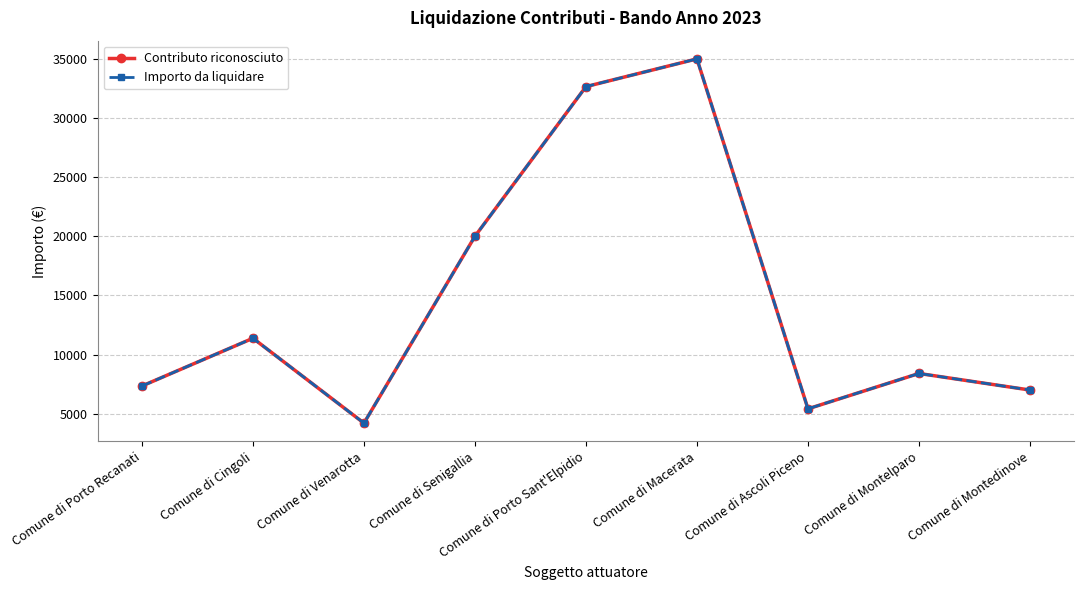

What is the value of the Contributo riconosciuto point at the 5th from the left?

32655.0